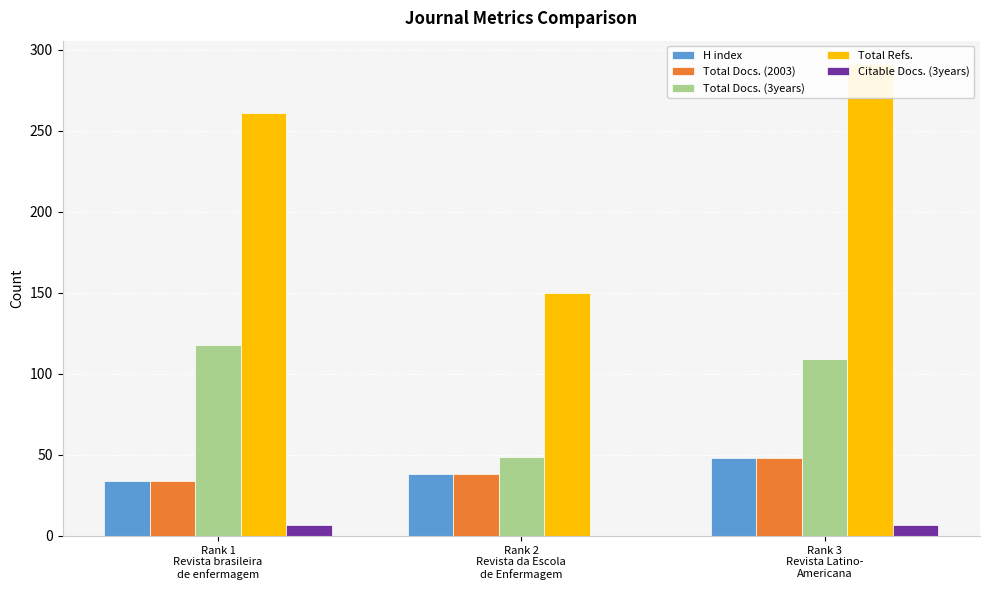

Is it true that Total Docs. (2003) equals 23 at Rank 3
Revista Latino-
Americana?

False